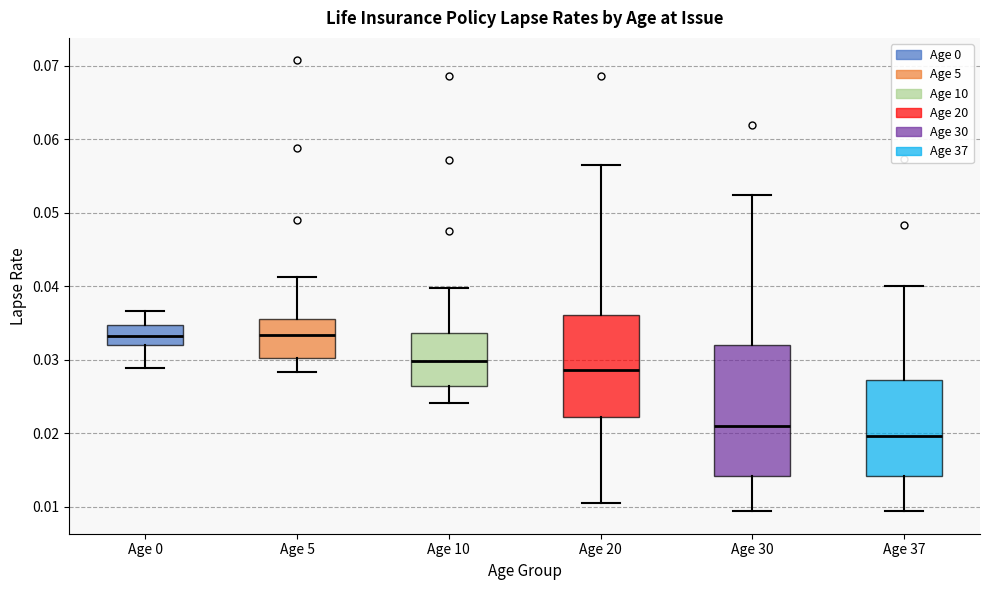

Reading left to right, transcribe this box plot: for each box, give where its median line is, the range the box spans, and where its two whiskers end, as read against the y-axis. The values are not printed on the chart, so give them approximately, as read against the axis.

Age 0: median 0.033, box 0.032 to 0.035, whiskers 0.029 to 0.037
Age 5: median 0.033, box 0.030 to 0.036, whiskers 0.028 to 0.041
Age 10: median 0.030, box 0.026 to 0.034, whiskers 0.024 to 0.040
Age 20: median 0.029, box 0.022 to 0.036, whiskers 0.011 to 0.056
Age 30: median 0.021, box 0.014 to 0.032, whiskers 0.009 to 0.052
Age 37: median 0.020, box 0.014 to 0.027, whiskers 0.009 to 0.040